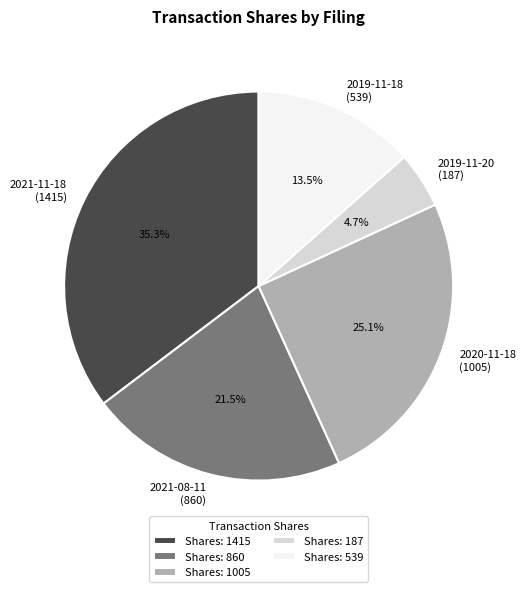

Is there any slice that represents more than half of the pie?

No